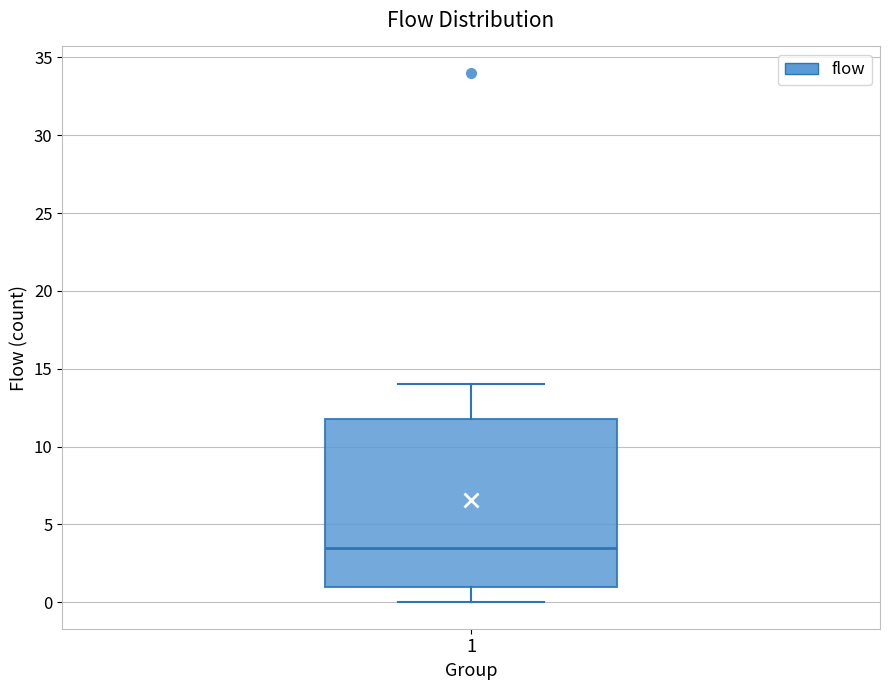

Transcribe this box plot: give where the median line is, the range the box spans, and where the two whiskers end, as read against the y-axis. The values are not printed on the chart, so give them approximately, as read against the axis.

median 3.5, box 1.0 to 12.0, whiskers 0.0 to 14.0